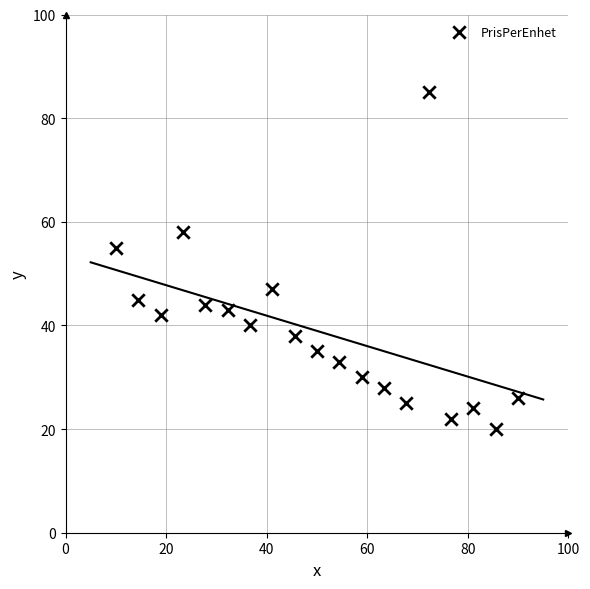

What is the range of Y values (max minus min)?

65